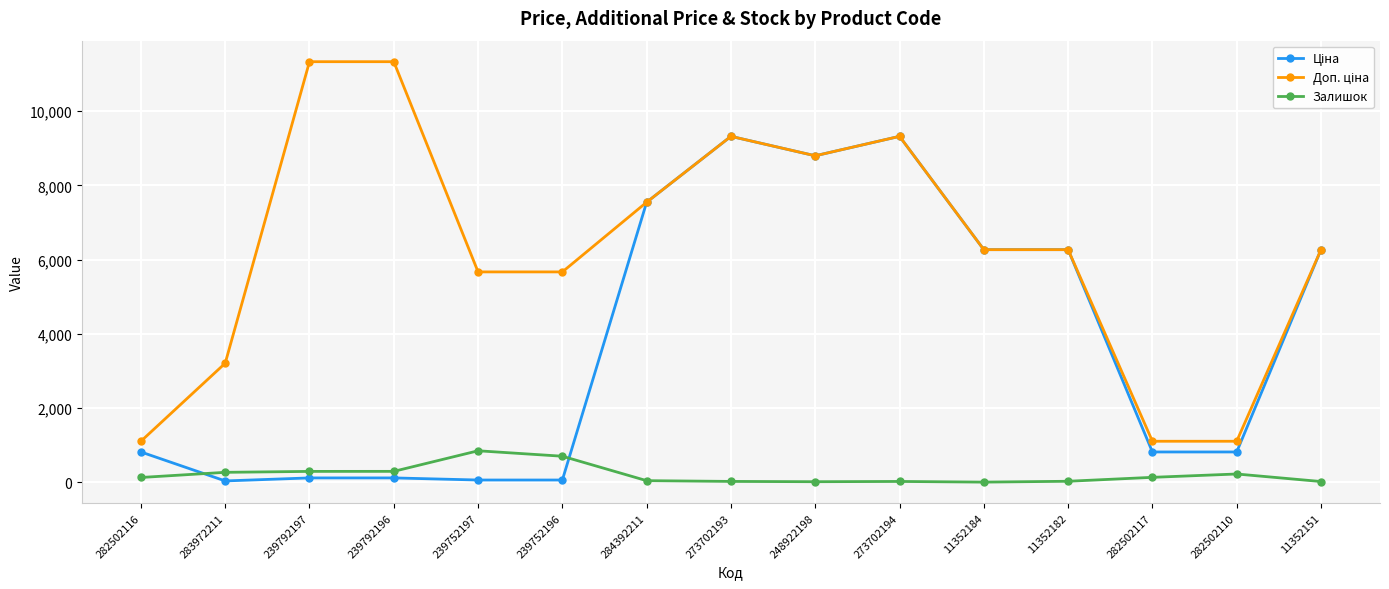

How many lines are shown in the chart?

3